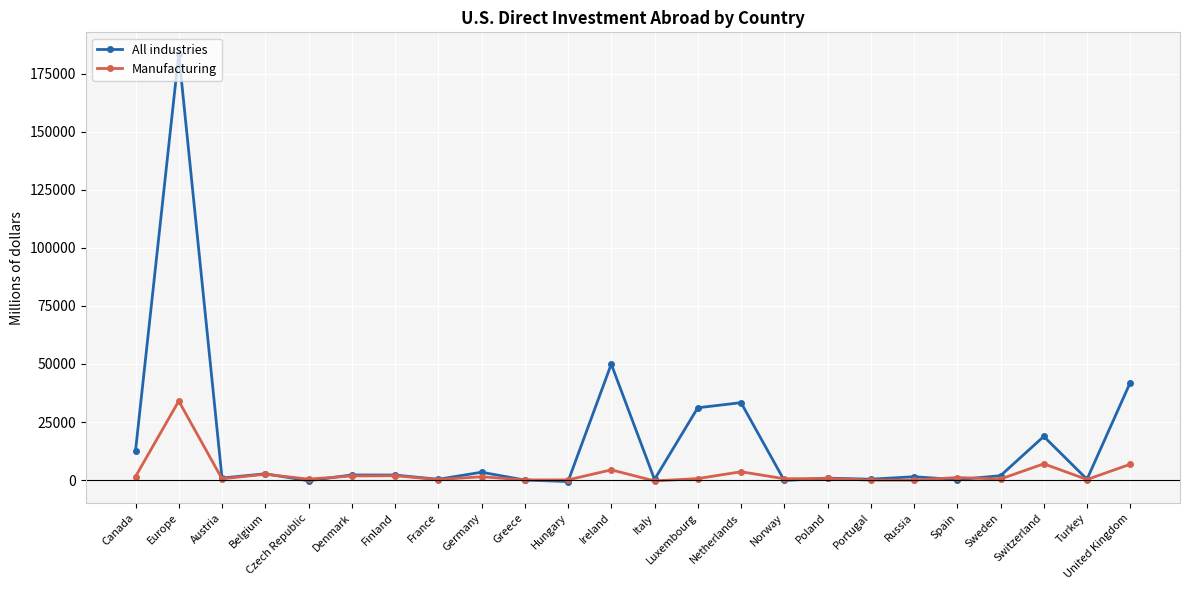

What is the value of the All industries point at the 18th from the left?

402